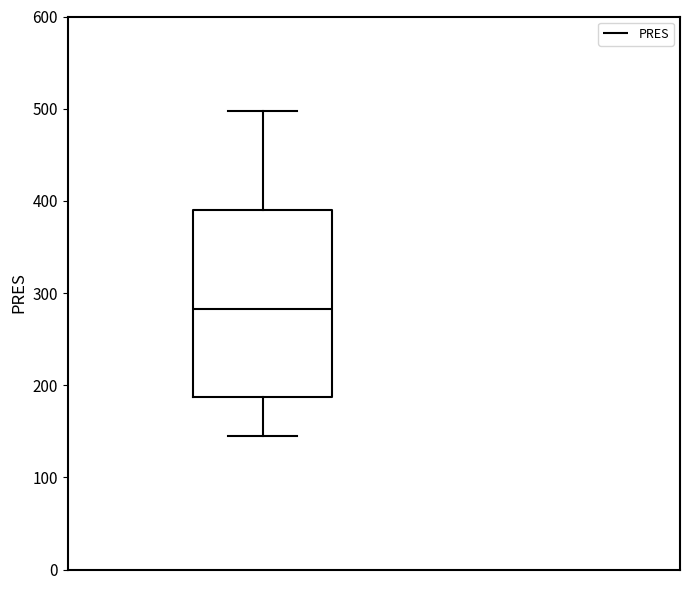

Where does the lower whisker of the box end on the y-axis? The values are not printed on the chart, so give them approximately, as read against the axis.

140